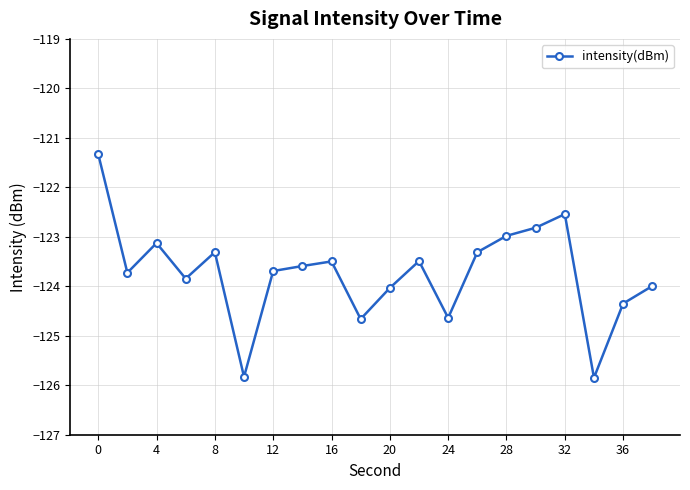

How many points are higher than both their immediate neighbors (excluding endpoints)?

5